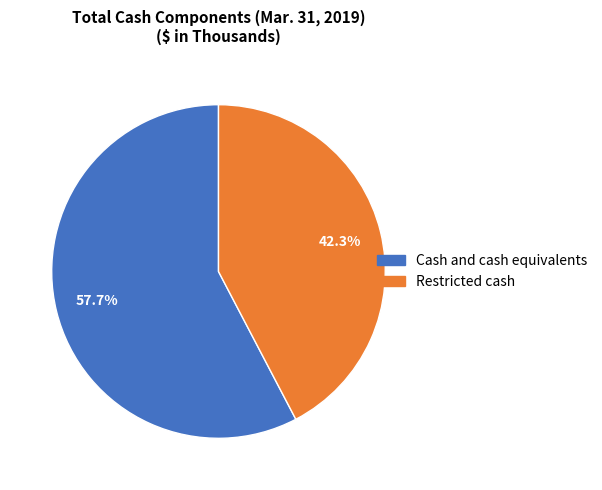

How much of the chart is everything except Restricted cash?

57.7%